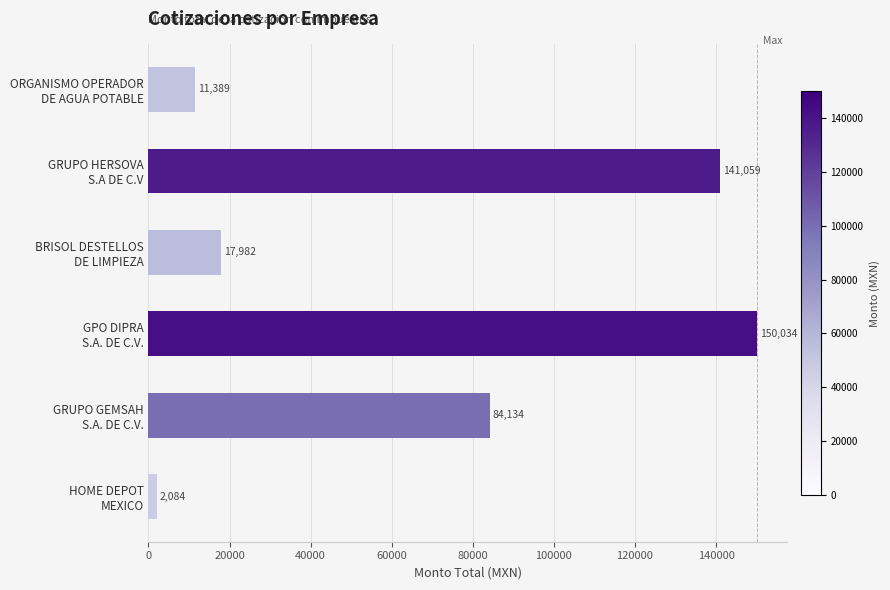

What is the minimum value shown in the chart?

2084.0